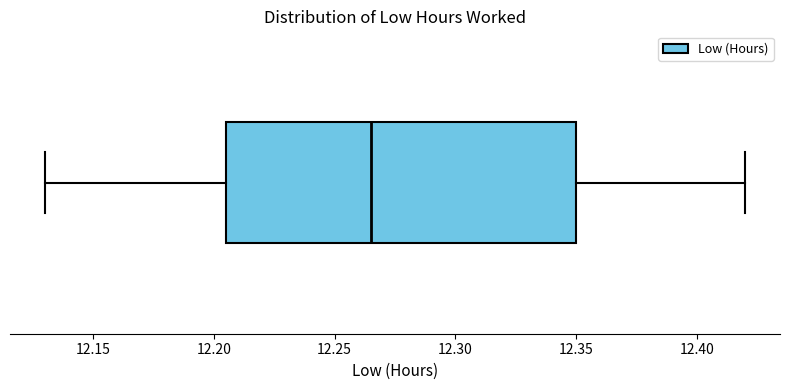

Transcribe this box plot: give where the median line is, the range the box spans, and where the two whiskers end, as read against the x-axis. The values are not printed on the chart, so give them approximately, as read against the axis.

median 12.265, box 12.205 to 12.350, whiskers 12.130 to 12.420